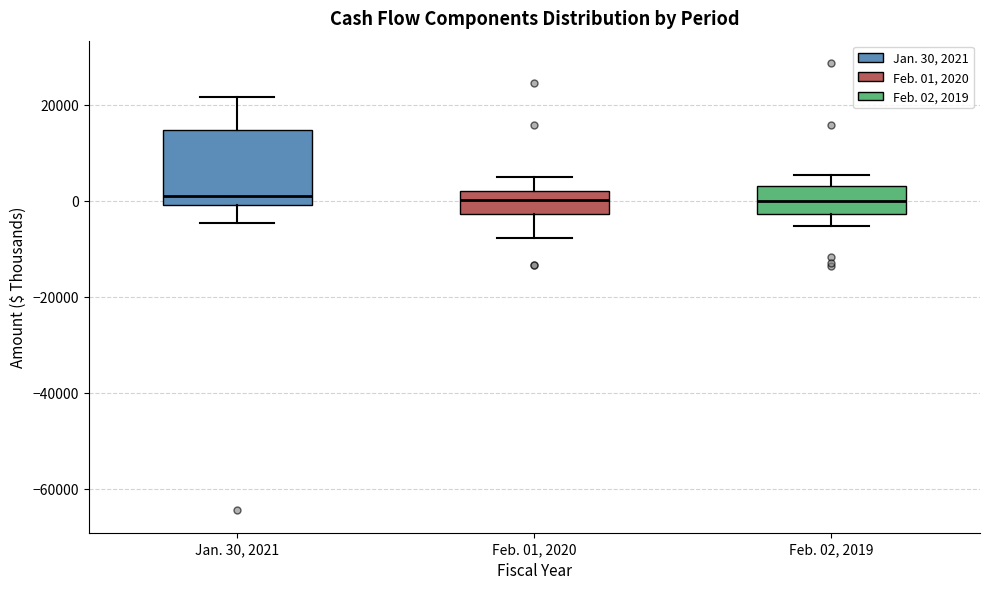

Reading left to right, transcribe this box plot: for each box, give where its median line is, the range the box spans, and where its two whiskers end, as read against the y-axis. The values are not printed on the chart, so give them approximately, as read against the axis.

Jan. 30, 2021: median 2000, box 0 to 14000, whiskers -4000 to 22000
Feb. 01, 2020: median 0, box -2000 to 2000, whiskers -8000 to 4000
Feb. 02, 2019: median 0, box -2000 to 4000, whiskers -6000 to 6000